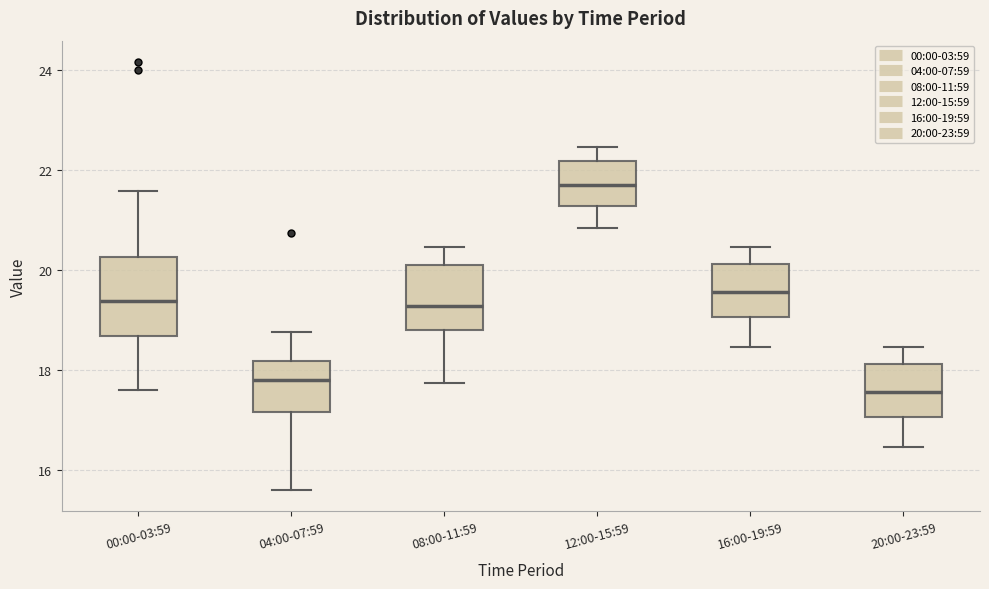

Reading left to right, read every box against the y-axis: the position of its median line, the range the box covers, and the ends of its whiskers. The values are not printed on the chart, so give them approximately, as read against the axis.

00:00-03:59: median 19.4, box 18.6 to 20.2, whiskers 17.6 to 21.6
04:00-07:59: median 17.8, box 17.2 to 18.2, whiskers 15.6 to 18.8
08:00-11:59: median 19.2, box 18.8 to 20.2, whiskers 17.8 to 20.4
12:00-15:59: median 21.8, box 21.2 to 22.2, whiskers 20.8 to 22.4
16:00-19:59: median 19.6, box 19.0 to 20.2, whiskers 18.4 to 20.4
20:00-23:59: median 17.6, box 17.0 to 18.2, whiskers 16.4 to 18.4